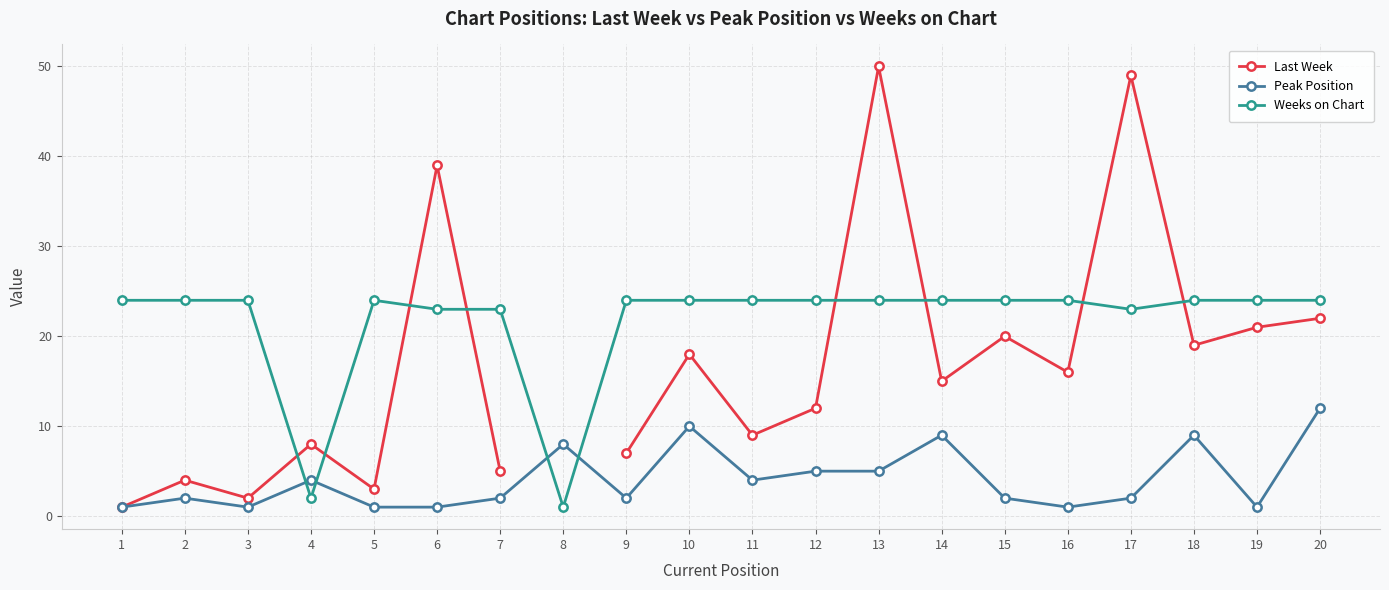

What is the highest value of the Weeks on Chart series?

24